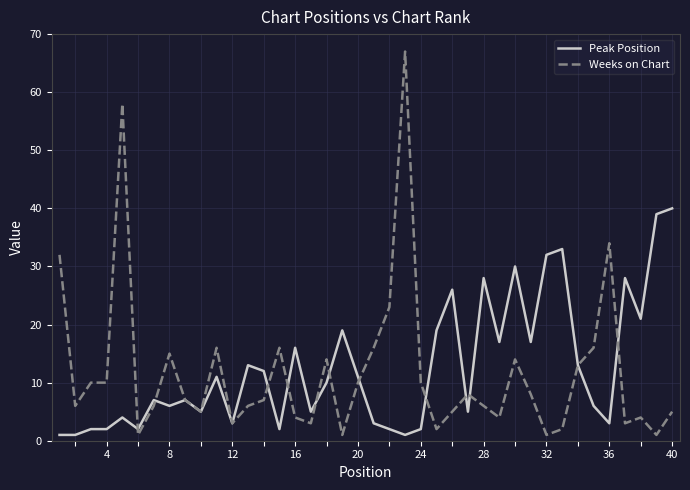

What is the maximum value for Peak Position?

40